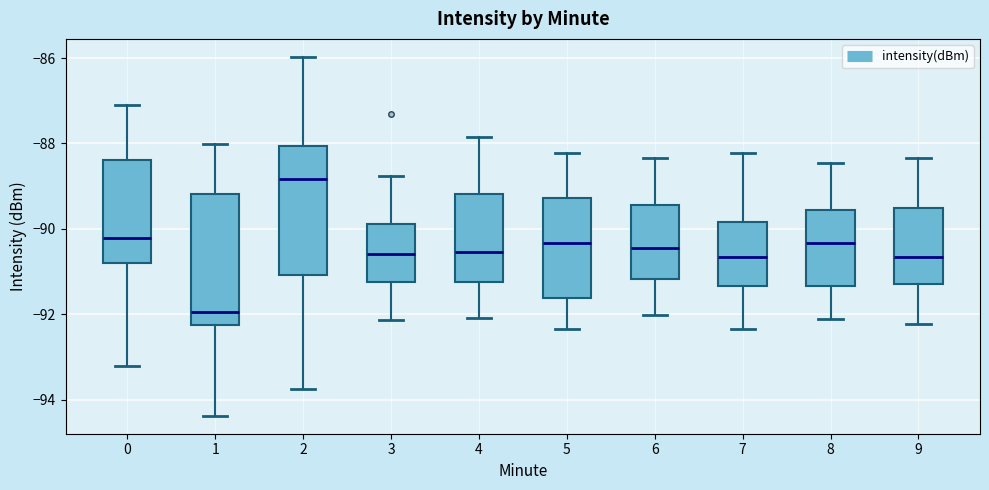

Reading left to right, read every box against the y-axis: the position of its median line, the range the box covers, and the ends of its whiskers. The values are not printed on the chart, so give them approximately, as read against the axis.

0: median -90.2, box -90.8 to -88.4, whiskers -93.2 to -87.0
1: median -92.0, box -92.2 to -89.2, whiskers -94.4 to -88.0
2: median -88.8, box -91.0 to -88.0, whiskers -93.8 to -86.0
3: median -90.6, box -91.2 to -89.8, whiskers -92.2 to -88.8
4: median -90.6, box -91.2 to -89.2, whiskers -92.0 to -87.8
5: median -90.4, box -91.6 to -89.2, whiskers -92.4 to -88.2
6: median -90.4, box -91.2 to -89.4, whiskers -92.0 to -88.4
7: median -90.6, box -91.4 to -89.8, whiskers -92.4 to -88.2
8: median -90.4, box -91.4 to -89.6, whiskers -92.2 to -88.4
9: median -90.6, box -91.2 to -89.6, whiskers -92.2 to -88.4